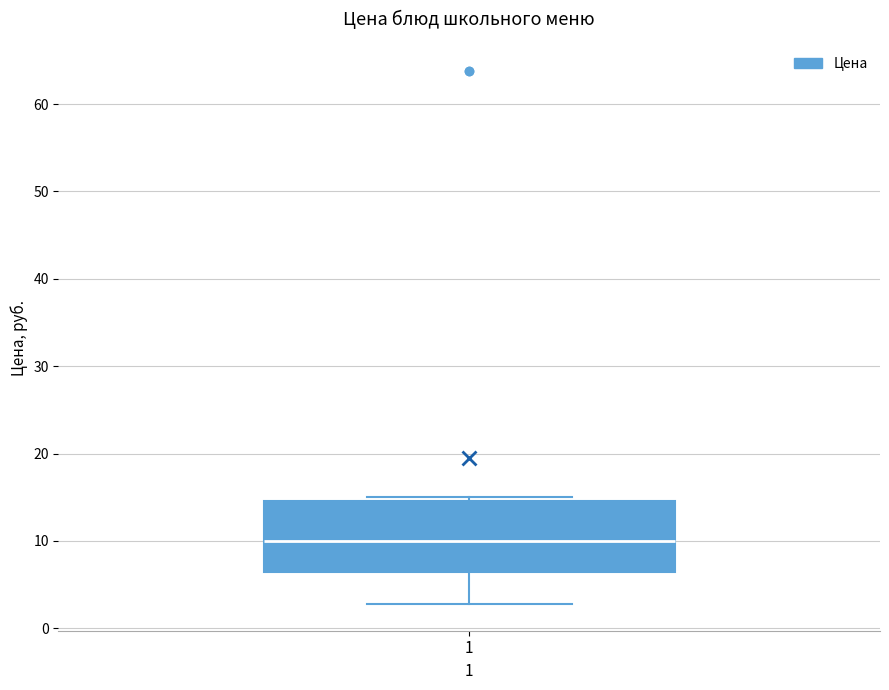

Where does the median line of the box at x = 1 sit on the y-axis? The values are not printed on the chart, so give them approximately, as read against the axis.

10